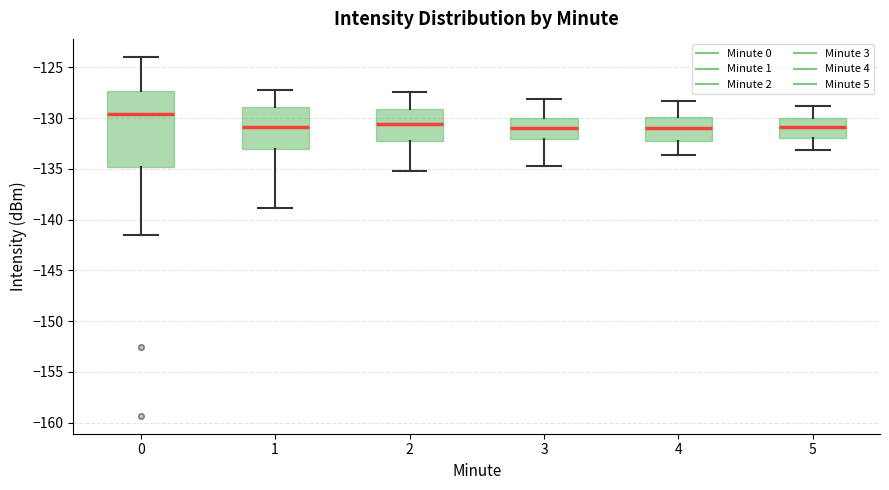

Reading left to right, read every box against the y-axis: the position of its median line, the range the box covers, and the ends of its whiskers. The values are not printed on the chart, so give them approximately, as read against the axis.

0: median -129.5, box -135.0 to -127.5, whiskers -141.5 to -124.0
1: median -131.0, box -133.0 to -129.0, whiskers -139.0 to -127.0
2: median -130.5, box -132.0 to -129.0, whiskers -135.0 to -127.5
3: median -131.0, box -132.0 to -130.0, whiskers -134.5 to -128.0
4: median -131.0, box -132.0 to -130.0, whiskers -133.5 to -128.5
5: median -131.0, box -132.0 to -130.0, whiskers -133.0 to -129.0